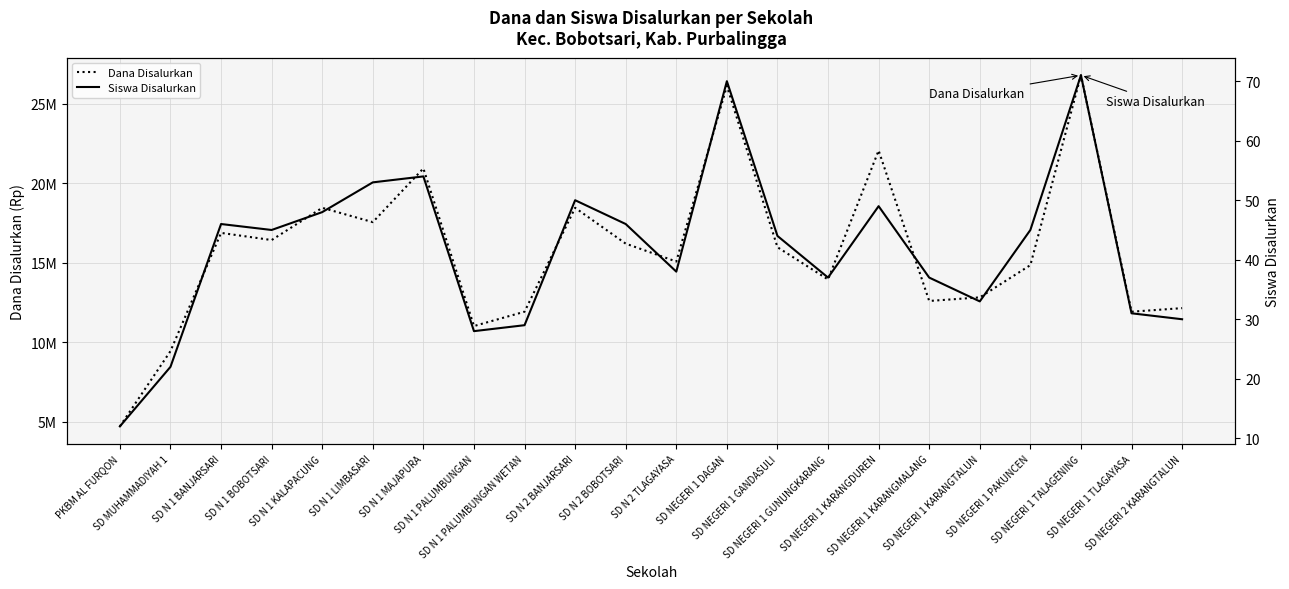

What is the label of the 3rd point from the left?

SD N 1 BANJARSARI